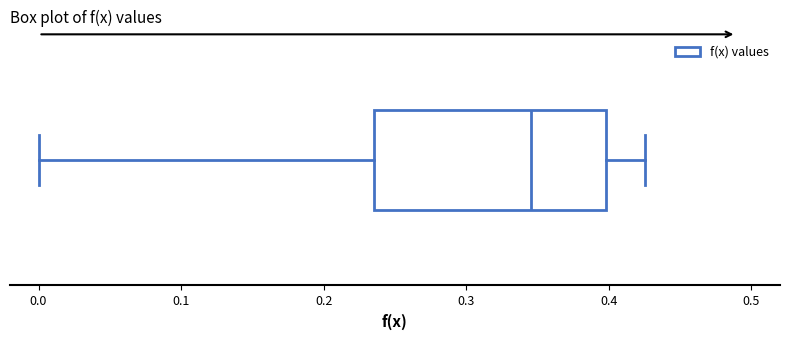

Transcribe this box plot: give where the median line is, the range the box spans, and where the two whiskers end, as read against the x-axis. The values are not printed on the chart, so give them approximately, as read against the axis.

median 0.35, box 0.24 to 0.40, whiskers 0.00 to 0.43